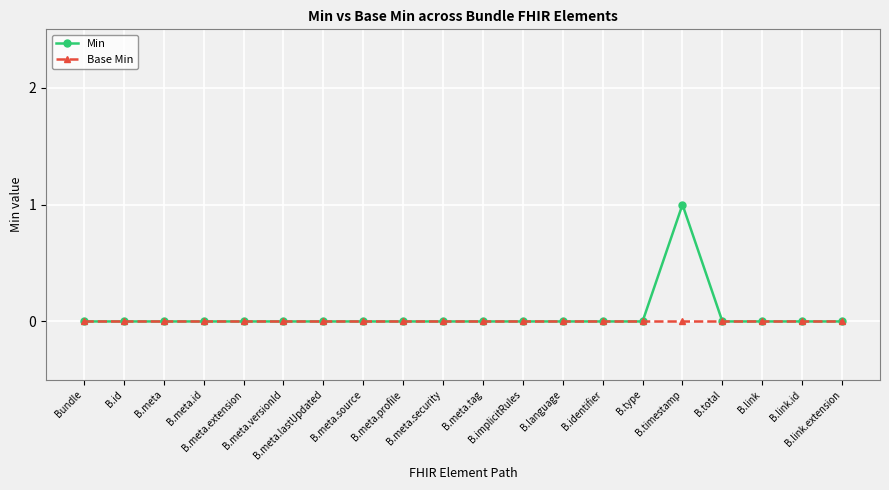

List the series in order of their peak value, highest first.

Min, Base Min